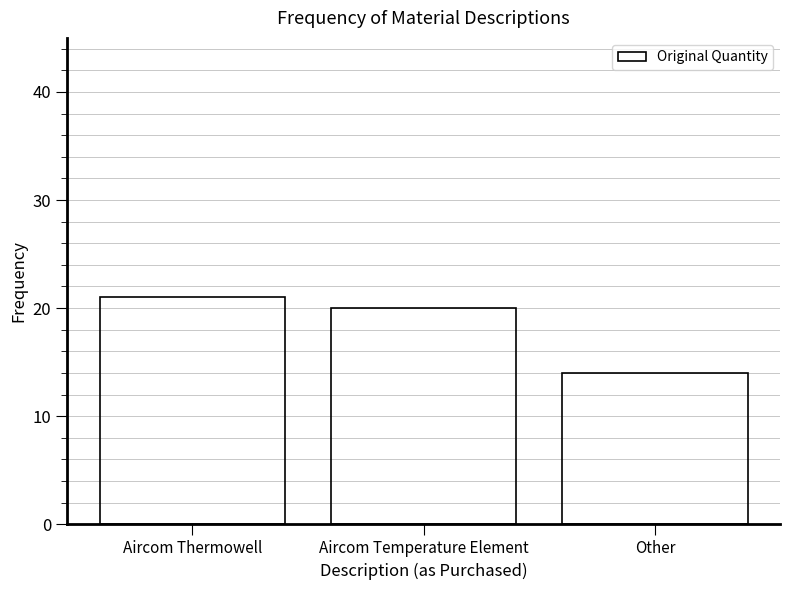

Reading right to left, what are all the values shown in this chart?

14	20	21